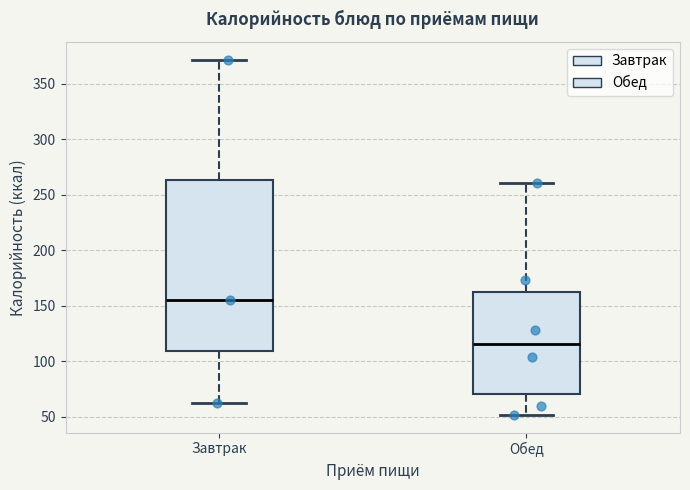

Reading left to right, transcribe this box plot: for each box, give where its median line is, the range the box spans, and where its two whiskers end, as read against the y-axis. The values are not printed on the chart, so give them approximately, as read against the axis.

Завтрак: median 155, box 110 to 265, whiskers 65 to 370
Обед: median 115, box 70 to 160, whiskers 50 to 260